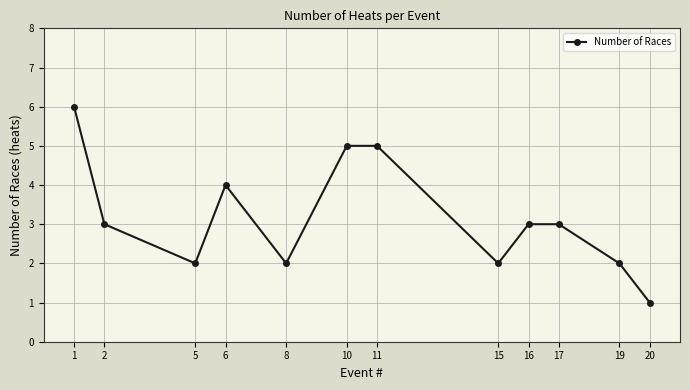

Is it true that the value at 15 is 2?

True